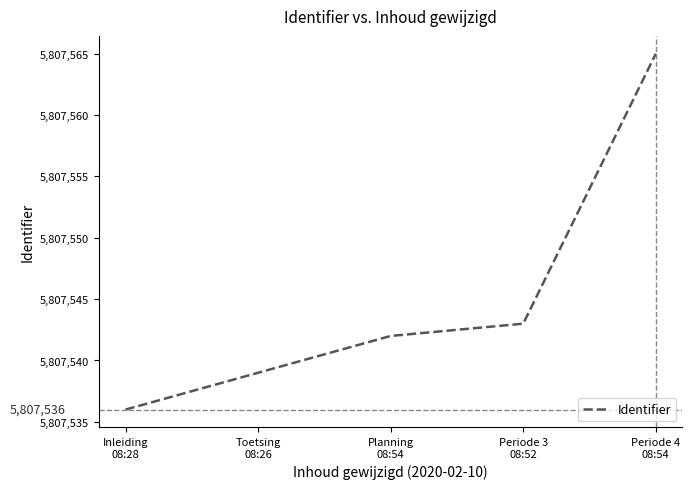

True or false: the data shows 8907404 at Toetsing
08:26.

False